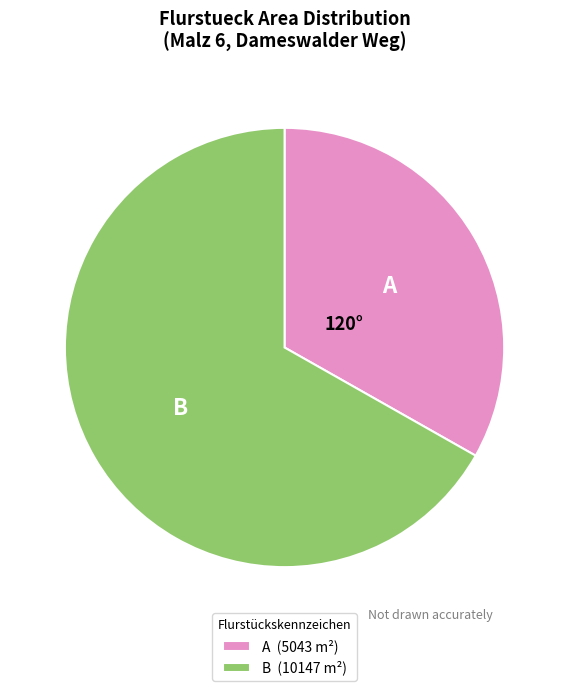

Do A (5043 m²) and B (10147 m²) together represent more than half of the pie?

Yes